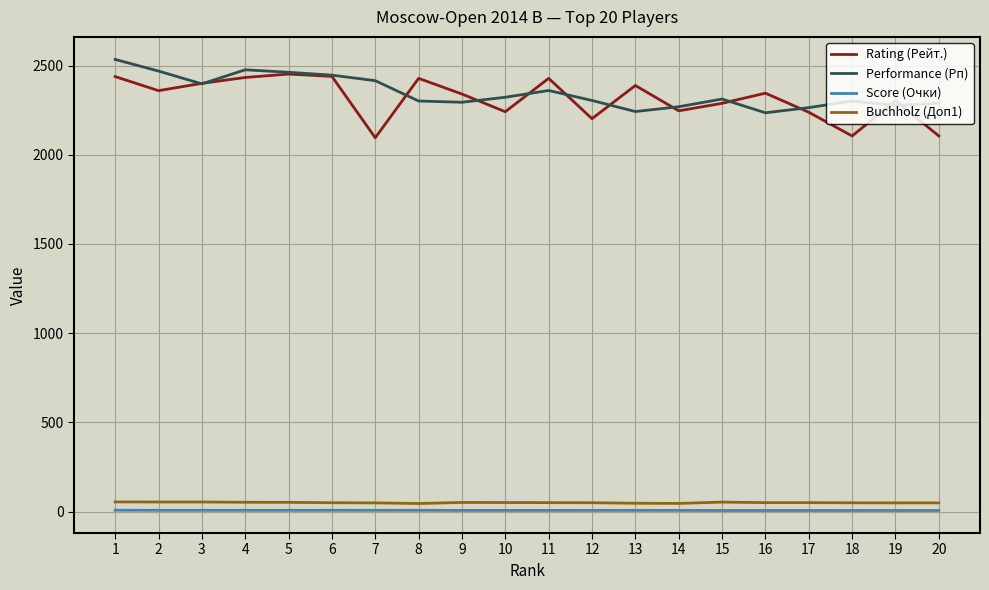

How many lines are shown in the chart?

4